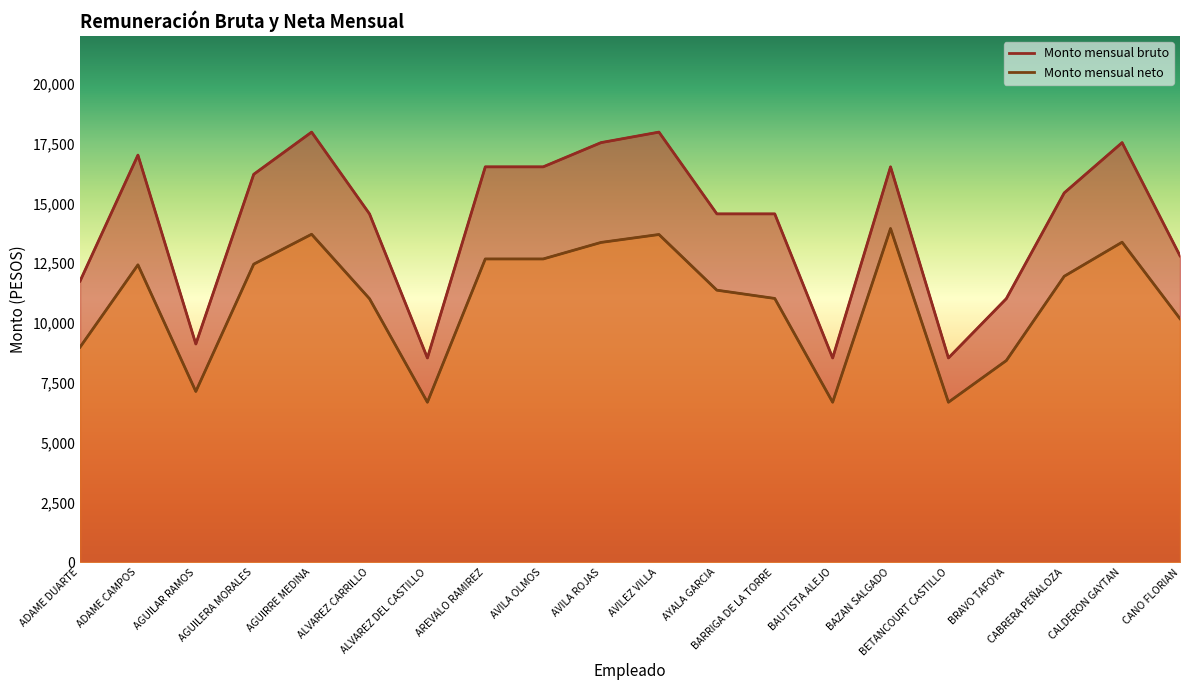

True or false: Monto mensual neto has a value of 13712.4 at AGUIRRE MEDINA.

True